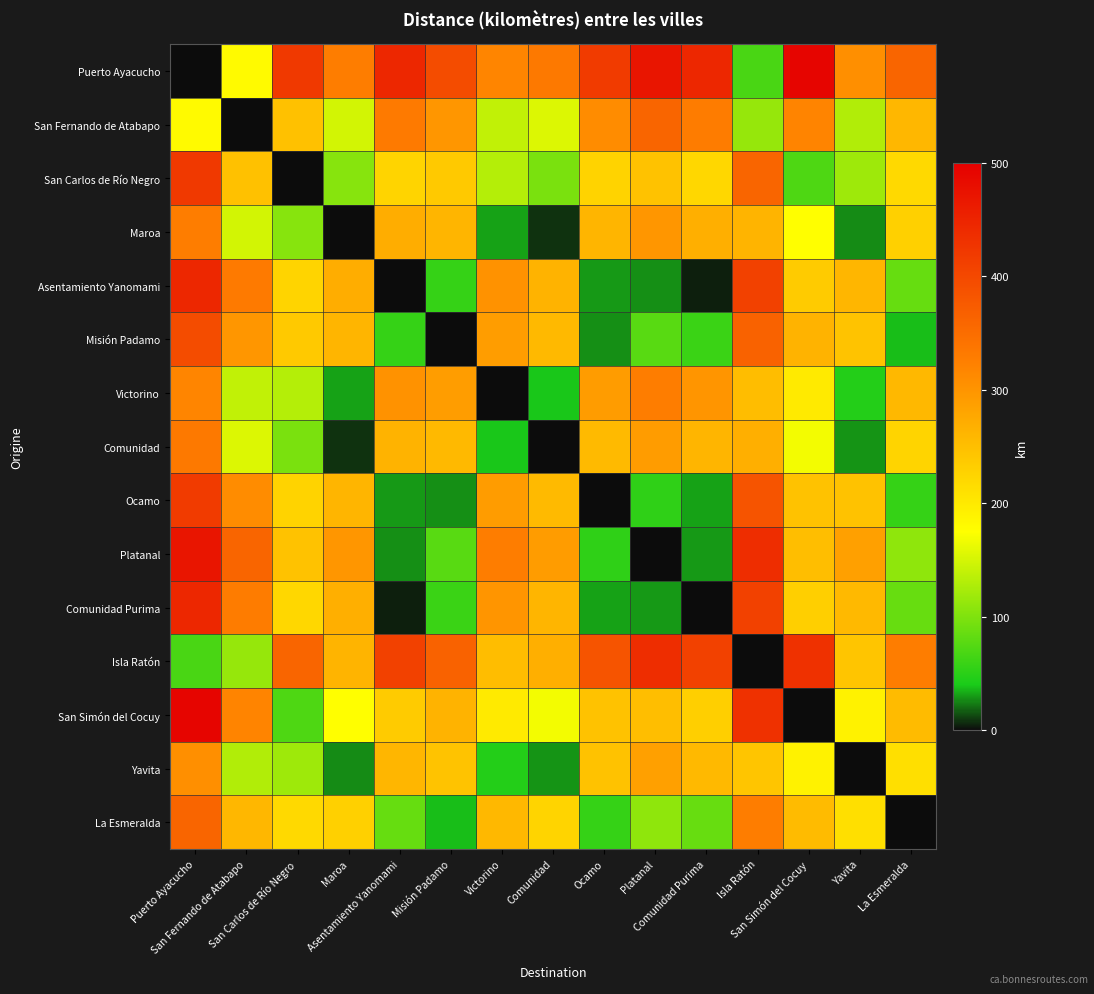

At Comunidad, list the series in order from largest to smallest.

Puerto Ayacucho, Platanal, Isla Ratón, Asentamiento Yanomami, Comunidad Purima, Misión Padamo, Ocamo, La Esmeralda, San Simón del Cocuy, San Fernando de Atabapo, San Carlos de Río Negro, Victorino, Yavita, Maroa, Comunidad